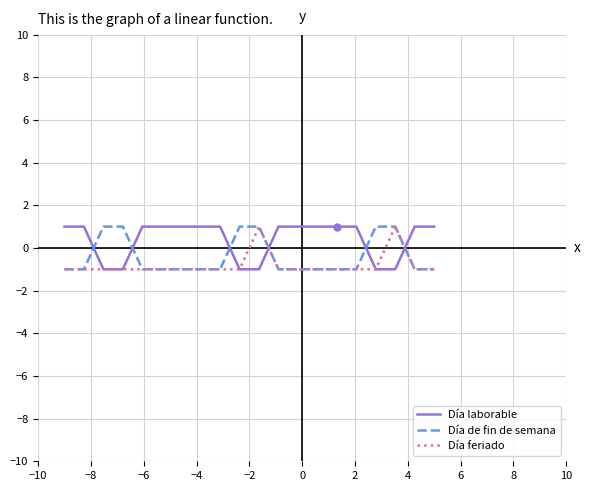

At how many categories does at least one series exceed 0?

20